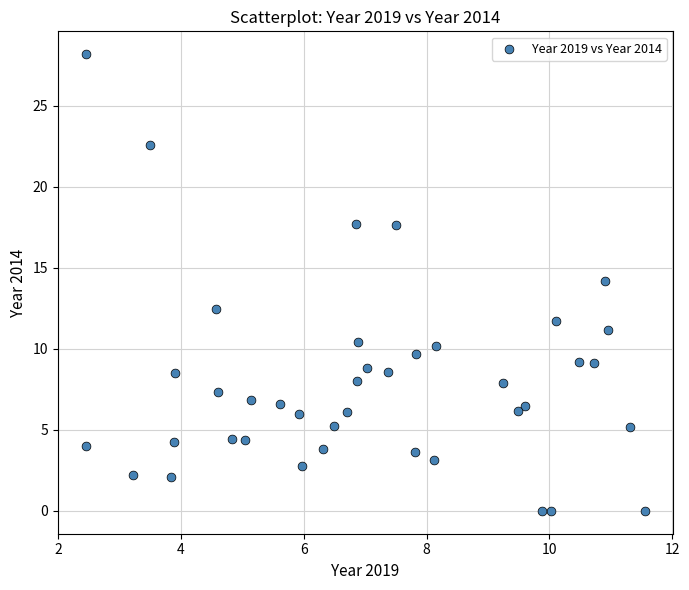

What is the range of X values (max minus min)?

9.1